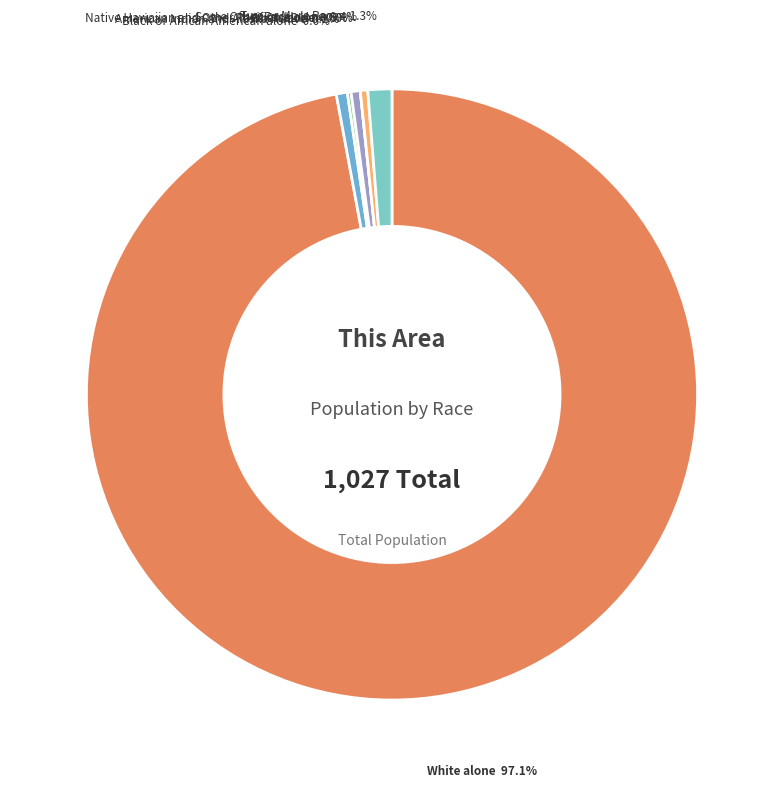

To the nearest percent, what is the difference between the largest and smallest slice percentages?

97%